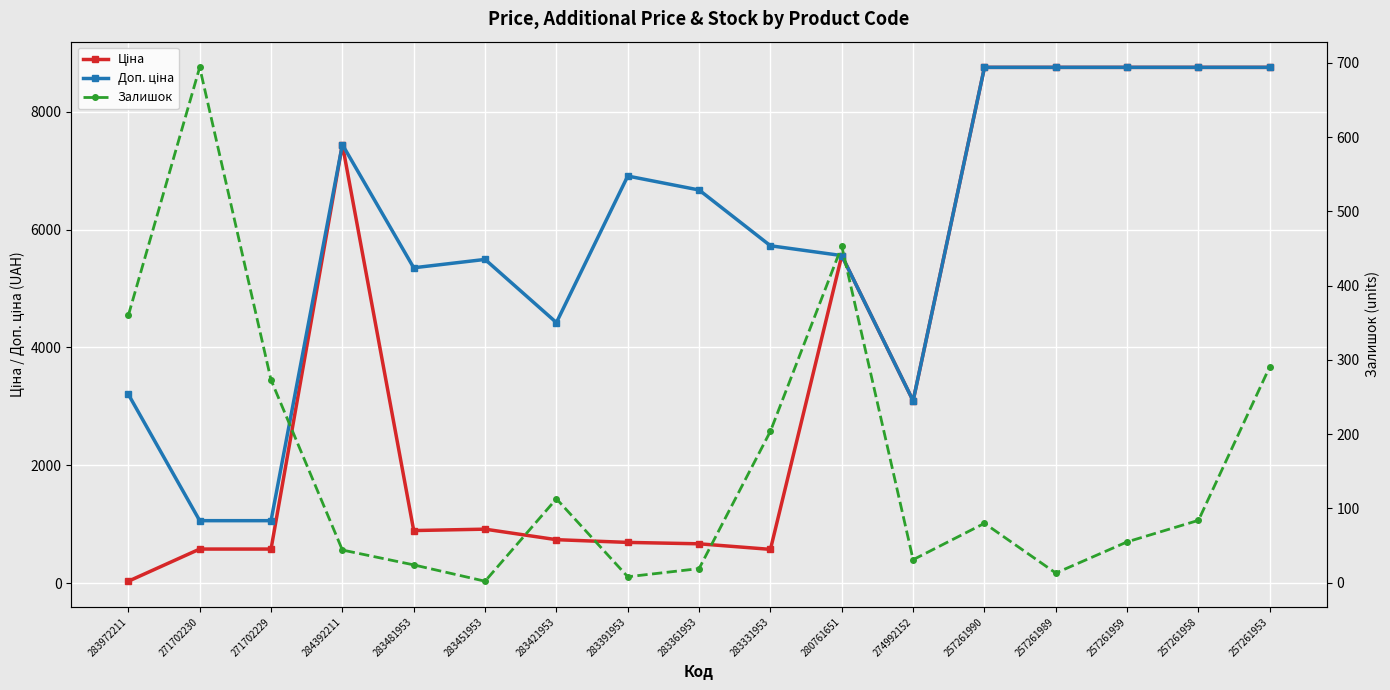

How many lines are shown in the chart?

3